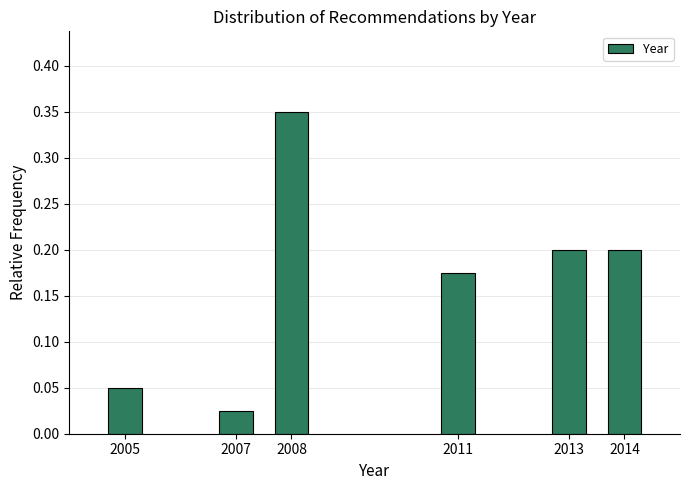

At which category does the chart reach its peak across all series?

2008